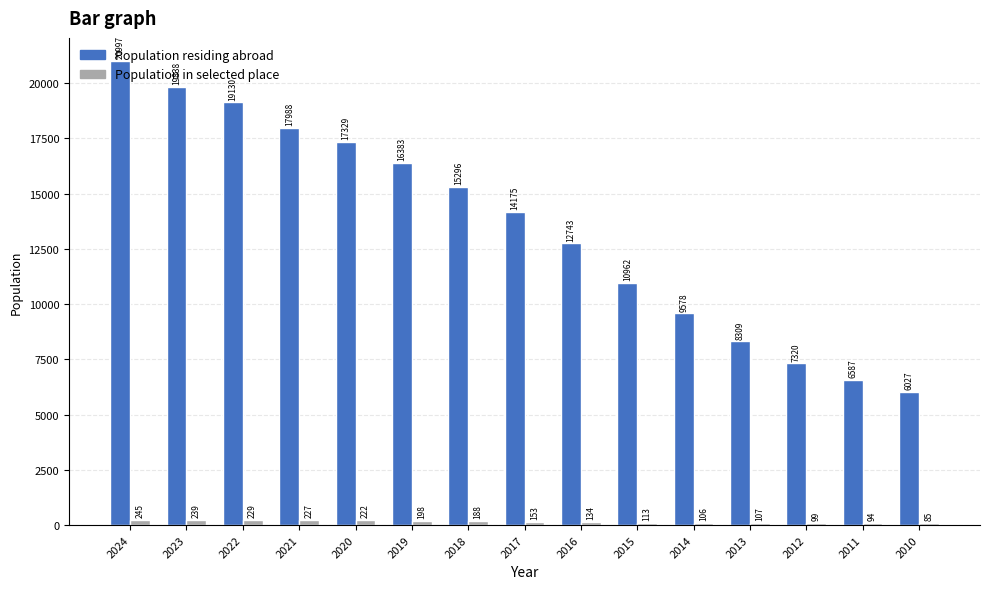

How many bars are there in each group?

2